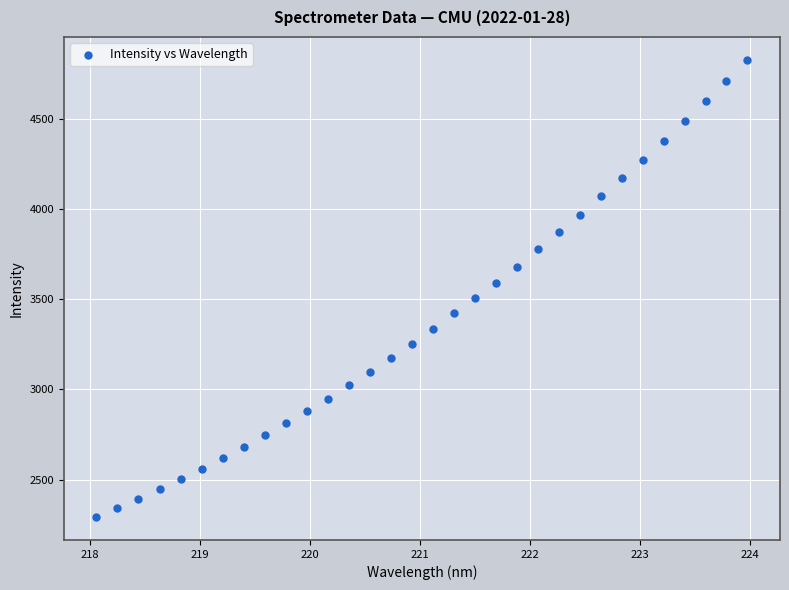

What is the range of X values (max minus min)?

5.9